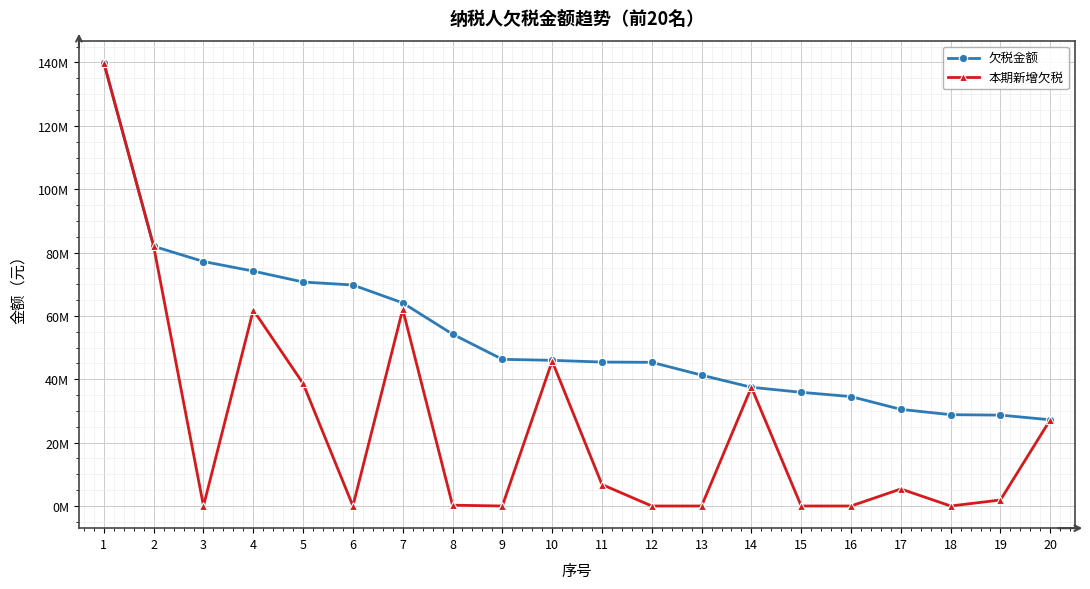

Rank the series by their average value, from highest to lowest.

欠税金额, 本期新增欠税